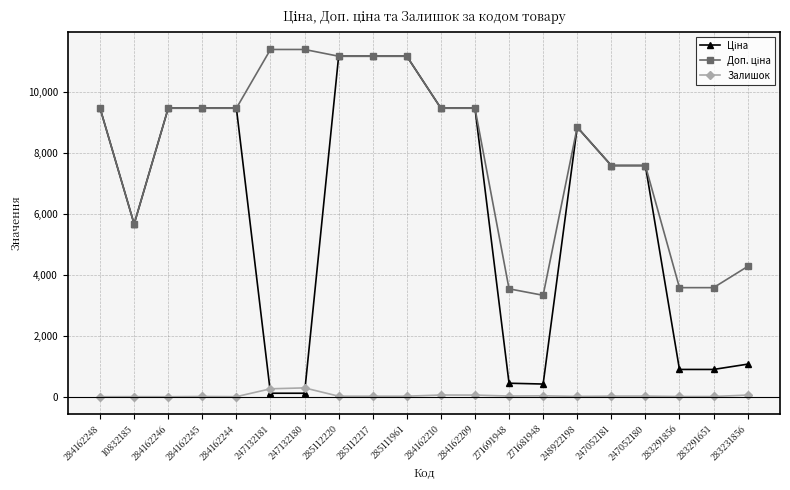

Is it true that Залишок equals 11.0 at 248922198?

True